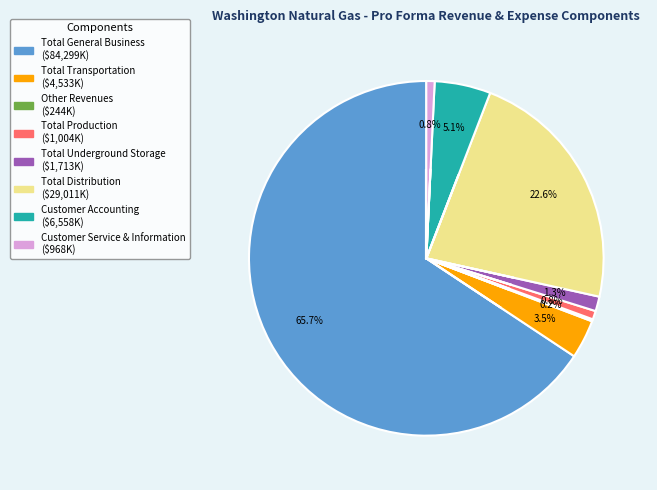

What percentage is the Customer Accounting slice, to the nearest percent?

5%